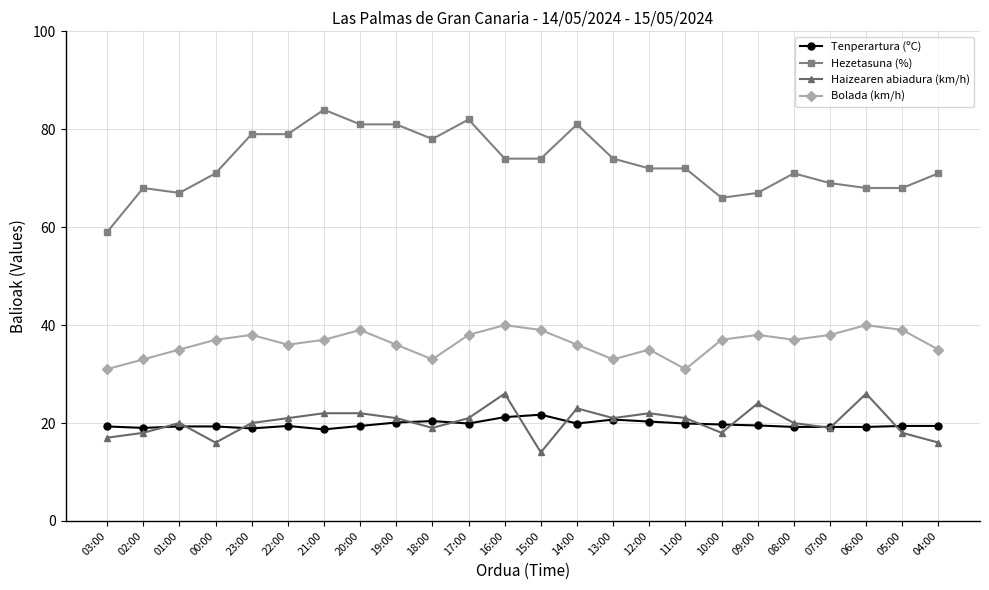

Which series changed the most between 15:00 and 05:00?

Hezetasuna (%)